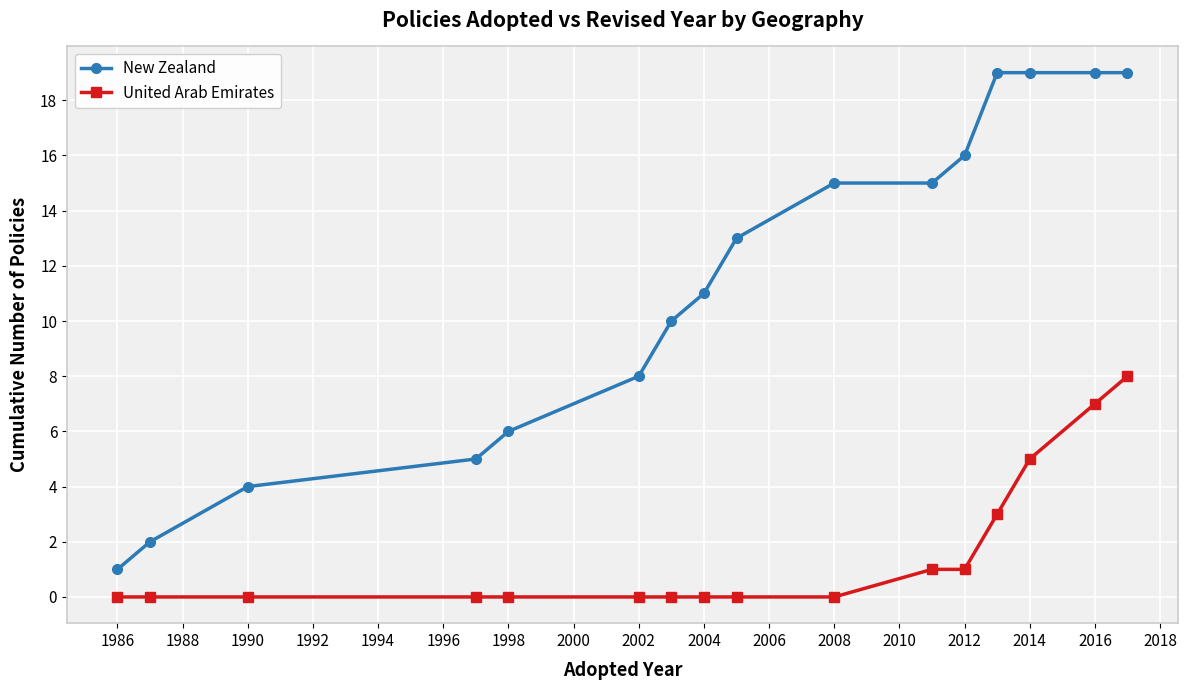

Rank the series by their average value, from lowest to highest.

United Arab Emirates, New Zealand